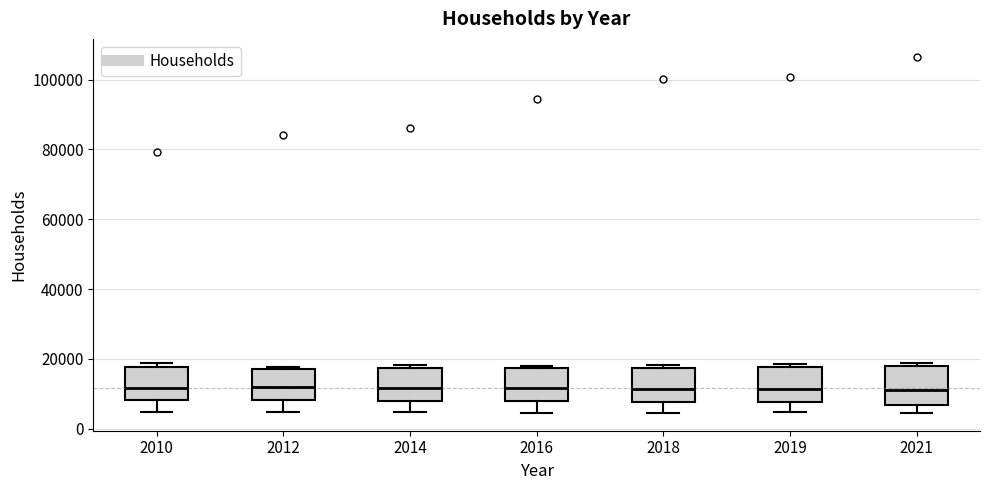

Reading left to right, read every box against the y-axis: the position of its median line, the range the box covers, and the ends of its whiskers. The values are not printed on the chart, so give them approximately, as read against the axis.

2010: median 12000, box 8000 to 18000, whiskers 4000 to 18000 (just above the box's upper edge)
2012: median 12000, box 8000 to 18000, whiskers 4000 to 18000 (just above the box's upper edge)
2014: median 12000, box 8000 to 18000, whiskers 4000 to 18000 (just above the box's upper edge)
2016: median 12000, box 8000 to 18000, whiskers 4000 to 18000 (just above the box's upper edge)
2018: median 12000, box 8000 to 18000, whiskers 4000 to 18000 (just above the box's upper edge)
2019: median 12000, box 8000 to 18000, whiskers 4000 to 18000 (just above the box's upper edge)
2021: median 12000, box 6000 to 18000, whiskers 4000 to 18000 (just above the box's upper edge)